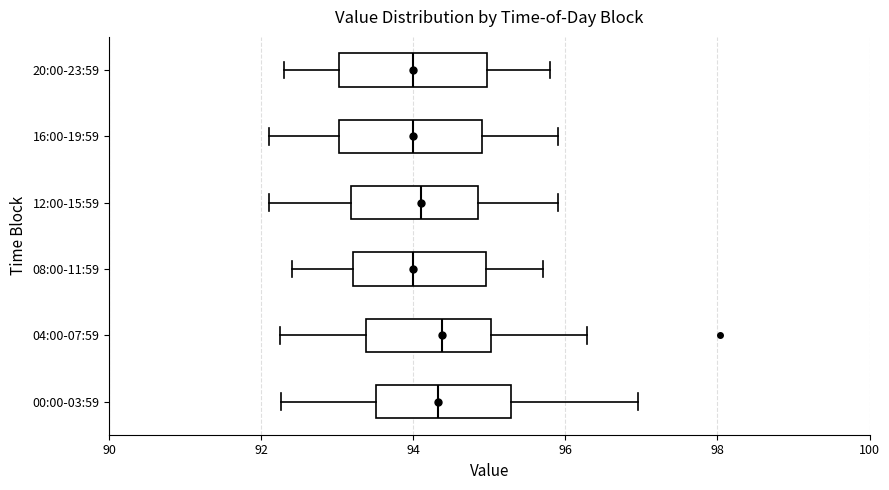

Where is the left edge of the box for 12:00-15:59 on the x-axis? The values are not printed on the chart, so give them approximately, as read against the axis.

93.2